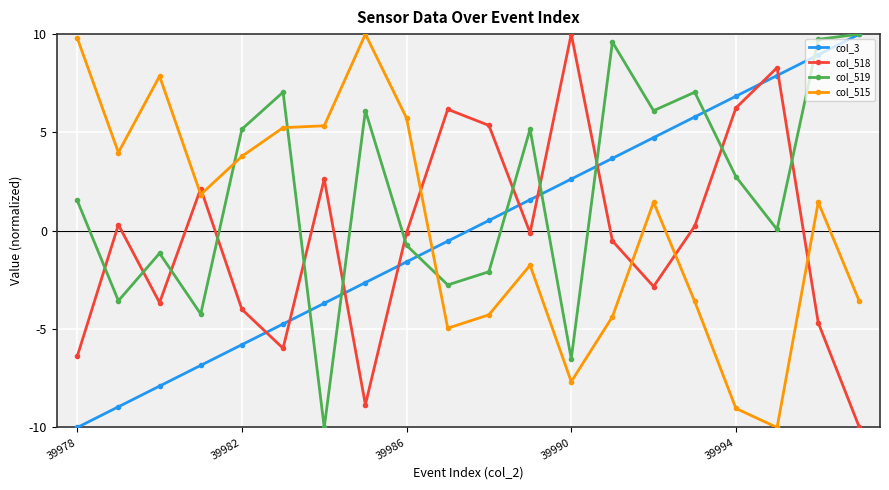

How many negative values does the col_3 series have?

10